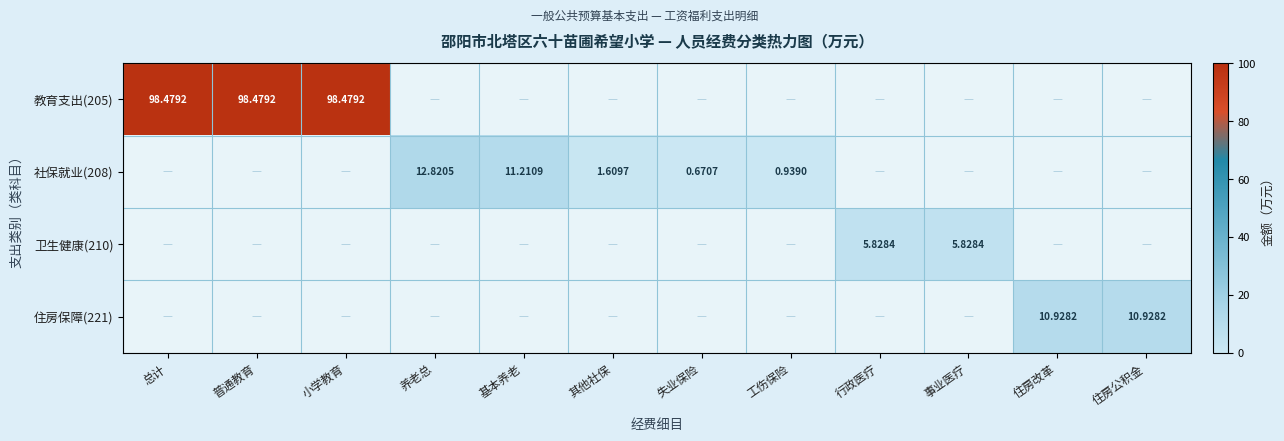

The 卫生健康(210) series shows 1.8 at 基本养老. True or false?

False